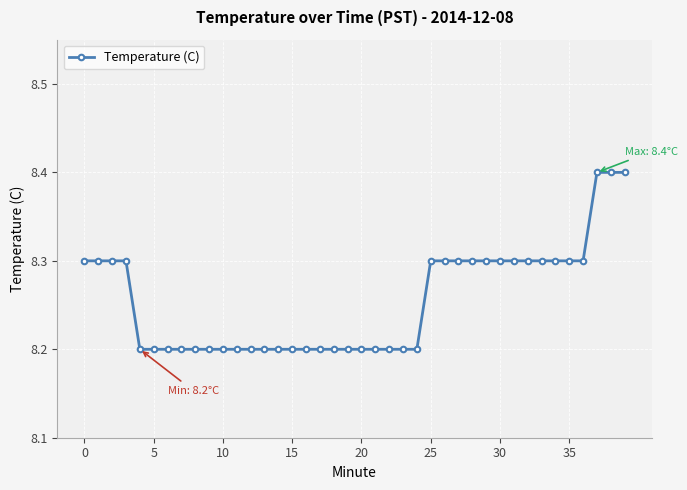

How many values are between 8 and 9?

40